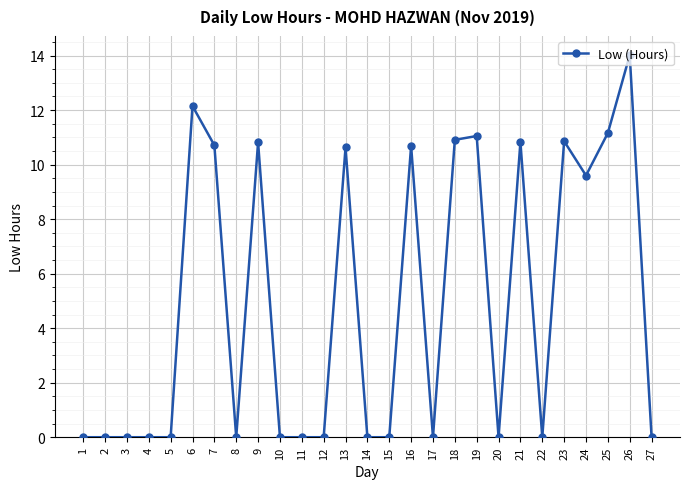

What is the difference between the maximum and minimum values?

14.0